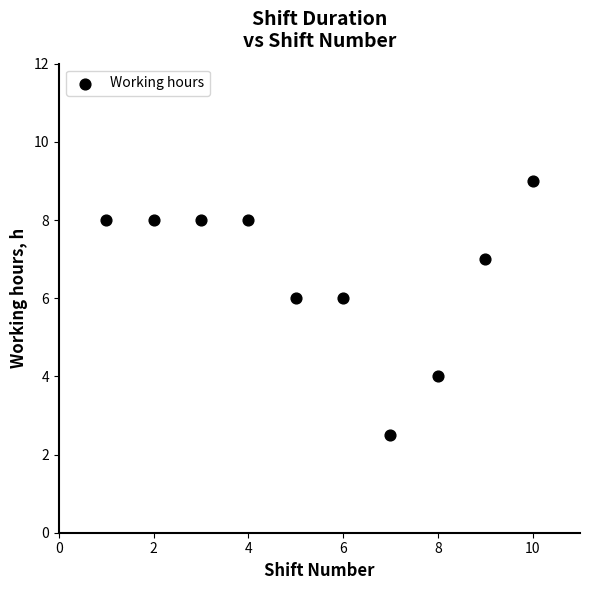

What is the range of Y values (max minus min)?

6.5